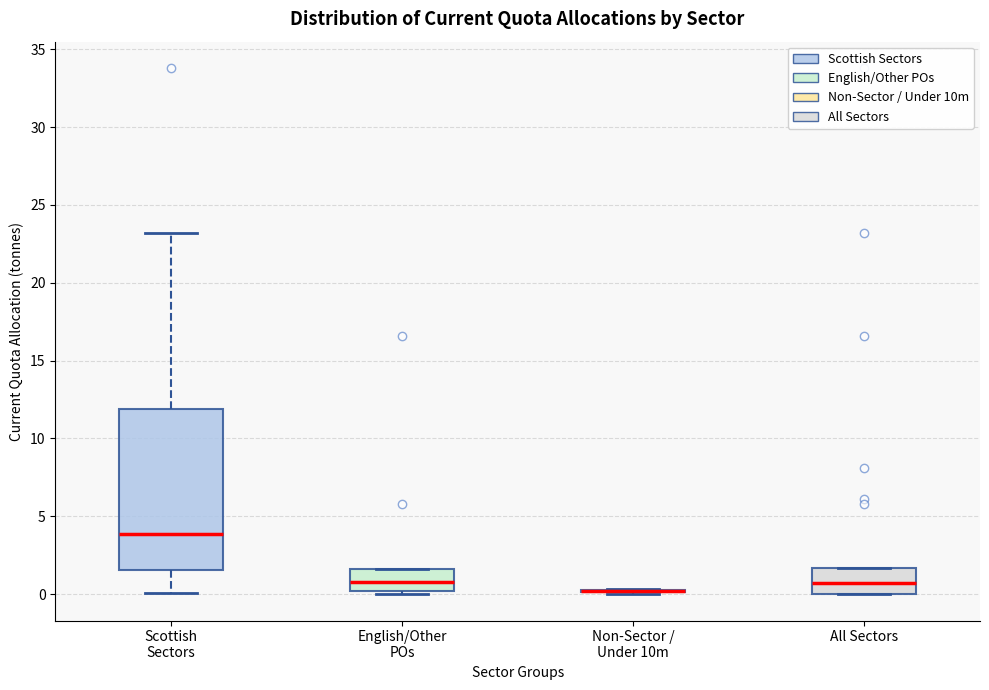

Reading left to right, transcribe this box plot: for each box, give where its median line is, the range the box spans, and where its two whiskers end, as read against the y-axis. The values are not printed on the chart, so give them approximately, as read against the axis.

Scottish Sectors: median 4.0, box 1.5 to 12.0, whiskers 0.0 to 23.0
English/Other POs: median 1.0, box 0.0 to 1.5, whiskers 0.0 (just below the box's lower edge) to 1.5
Non-Sector / Under 10m: box collapsed to a line at 0.0, whiskers 0.0 to 0.5
All Sectors: median 0.5, box 0.0 to 1.5, whiskers 0.0 to 1.5